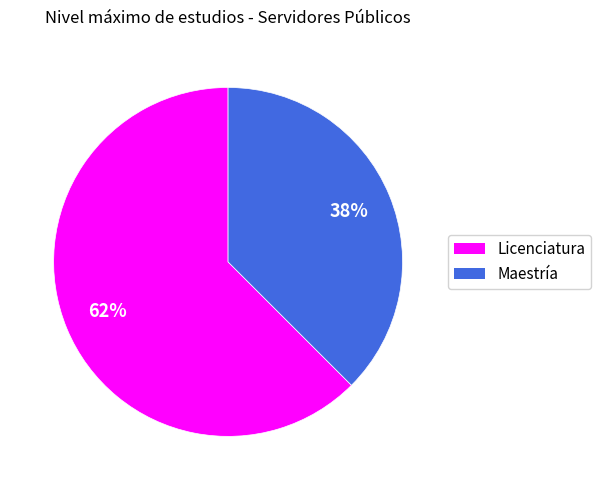

How many segments does this pie chart have?

2